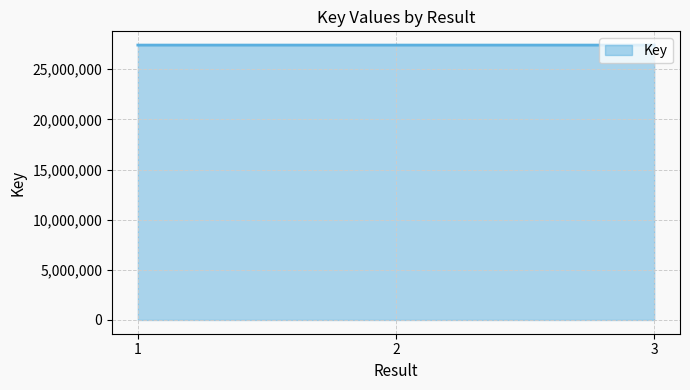

What is the ratio of the value at 2 to the value at 3?

1.0